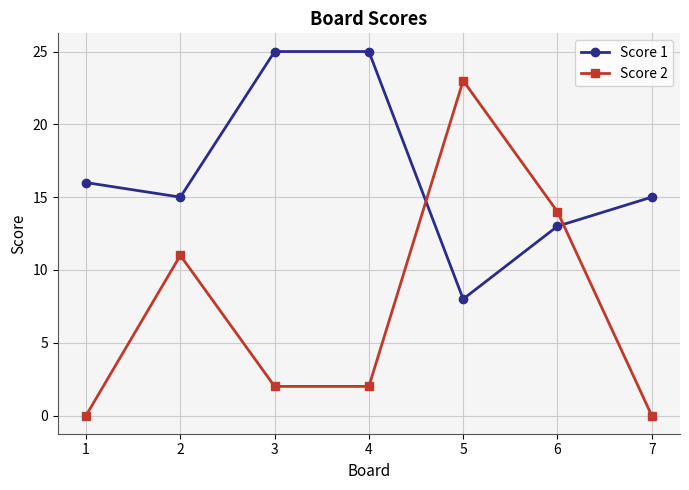

What is the difference between the Score 1 values at 5 and 1?

8